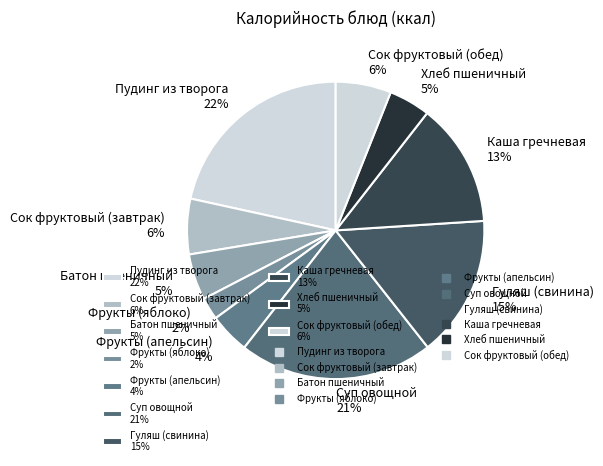

What percentage is the Сок фруктовый (обед) slice, to the nearest percent?

6%